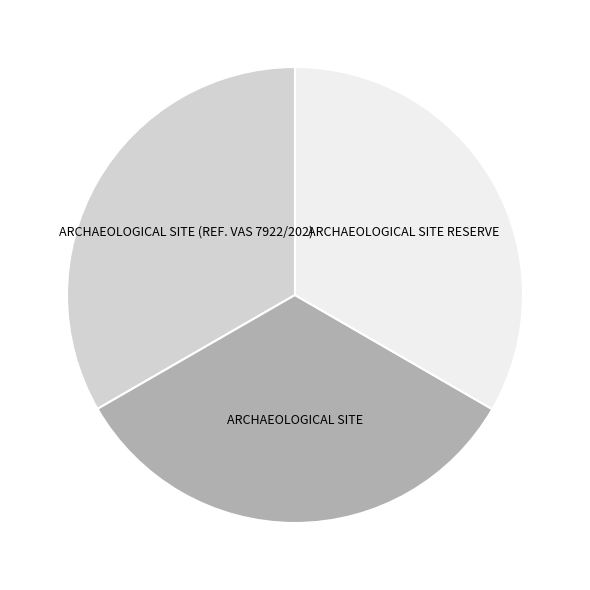

Combined, do ARCHAEOLOGICAL SITE and ARCHAEOLOGICAL SITE RESERVE account for over 50%?

Yes